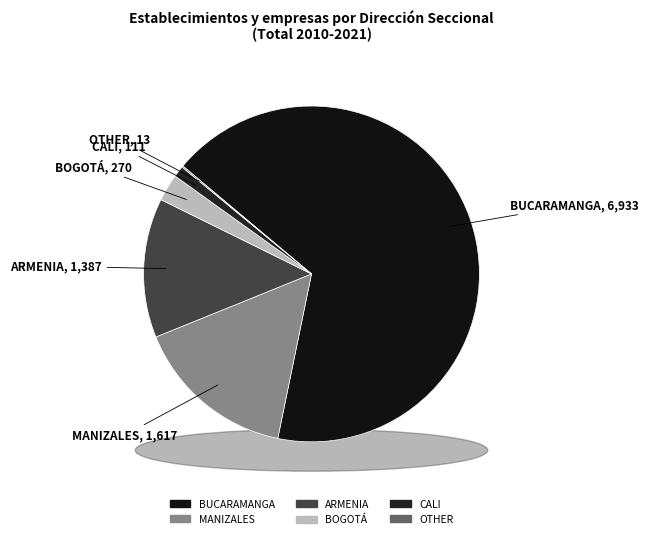

Which has a higher value, OTHER or MANIZALES?

MANIZALES